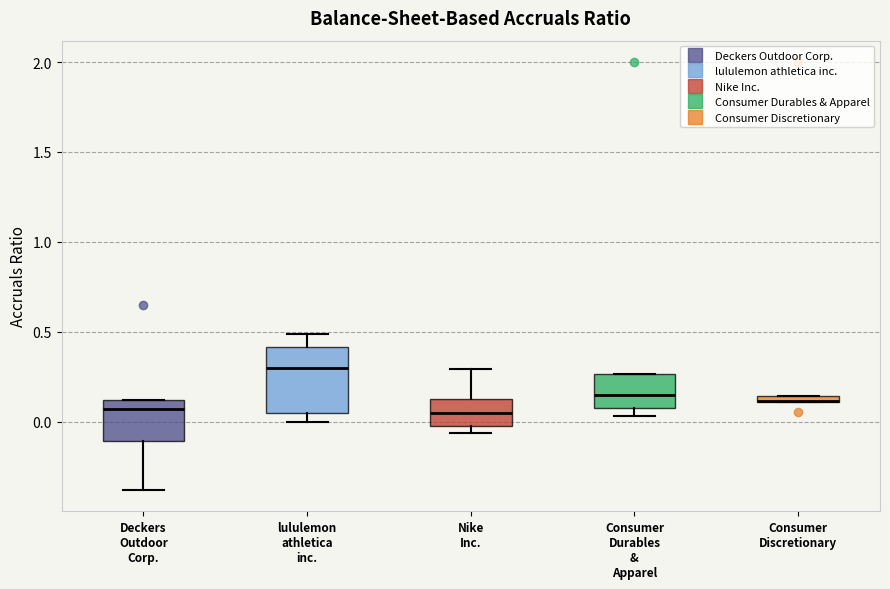

Where is the lower edge of the box for Deckers Outdoor Corp. on the y-axis? The values are not printed on the chart, so give them approximately, as read against the axis.

-0.10